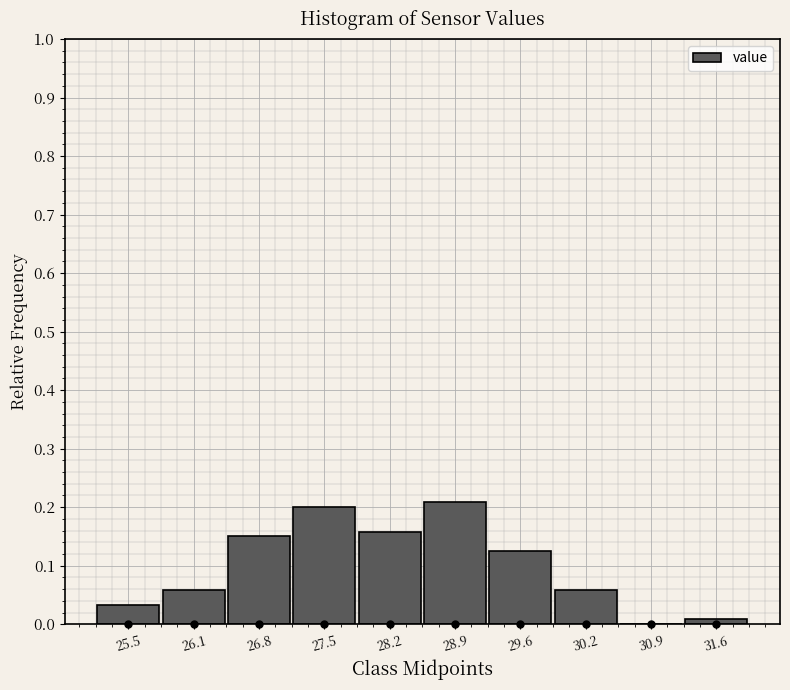

Reading left to right, transcribe this chart: for each bar, give the range it covers on the x-axis and its height. Neither the bar edges nor the heights are printed on the chart, so give them approximately, as read against the axes.

25.1 to 25.8: 0.03
25.8 to 26.5: 0.06
26.5 to 27.2: 0.15
27.2 to 27.9: 0.20
27.9 to 28.5: 0.16
28.5 to 29.2: 0.21
29.2 to 29.9: 0.13
29.9 to 30.6: 0.06
30.6 to 31.3: 0
31.3 to 32.0: under 0.01